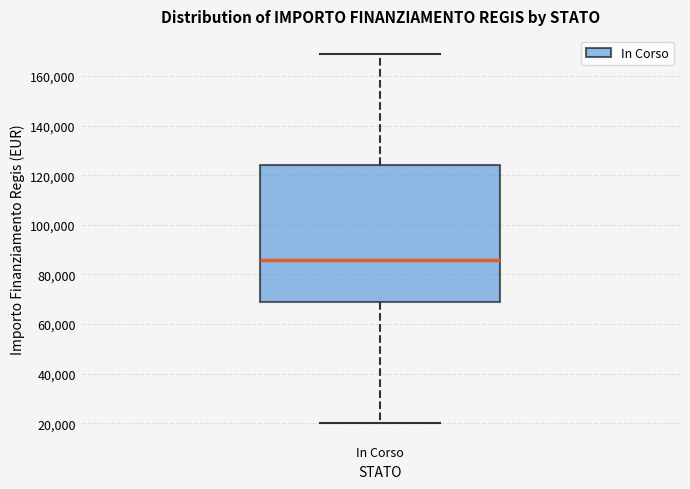

Where does the lower whisker of the box for In Corso end on the y-axis? The values are not printed on the chart, so give them approximately, as read against the axis.

20000